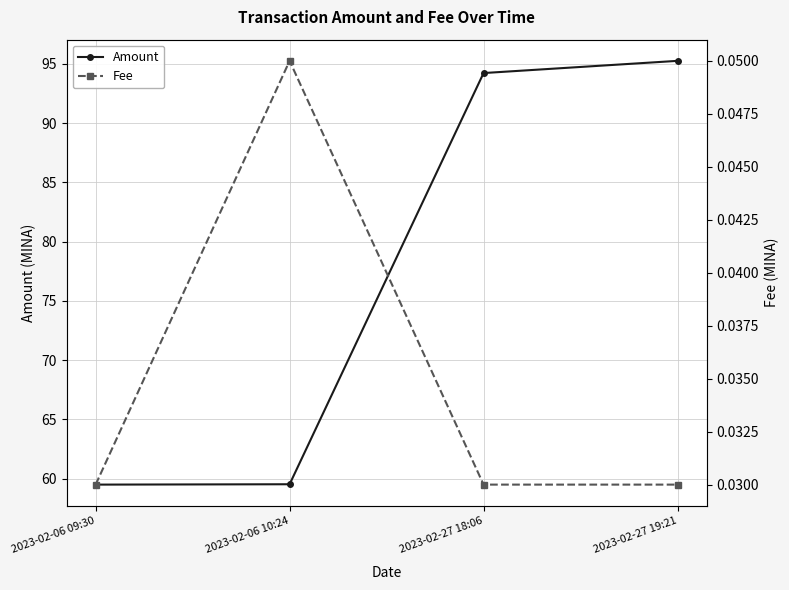

Count the number of categories in the chart.

4